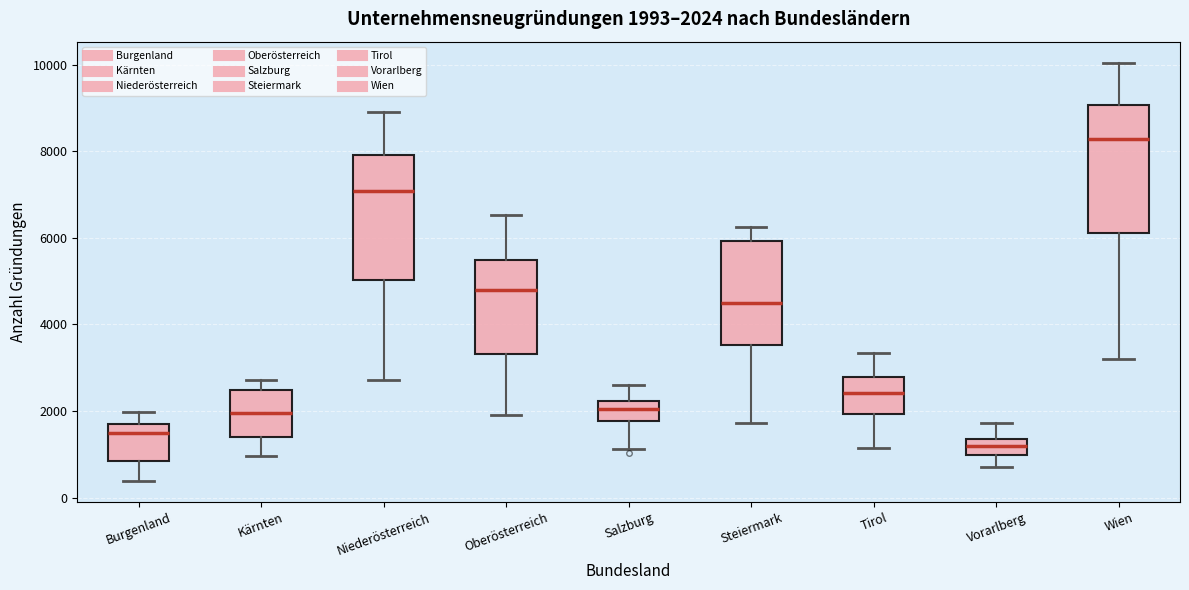

Which box's median line is the highest?

Wien